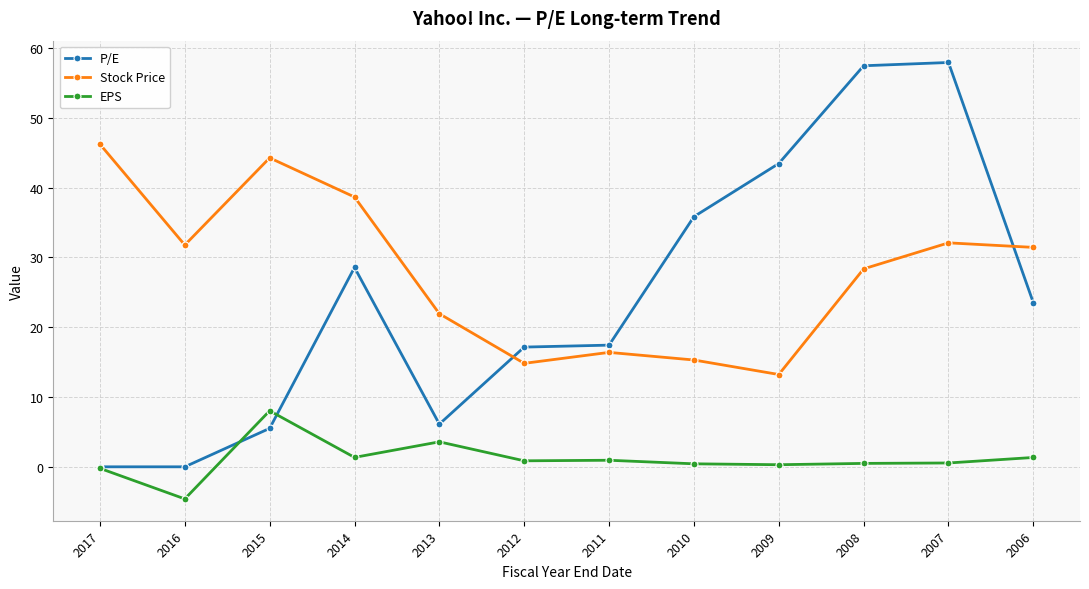

True or false: EPS has more than 2 interior local peaks.

True